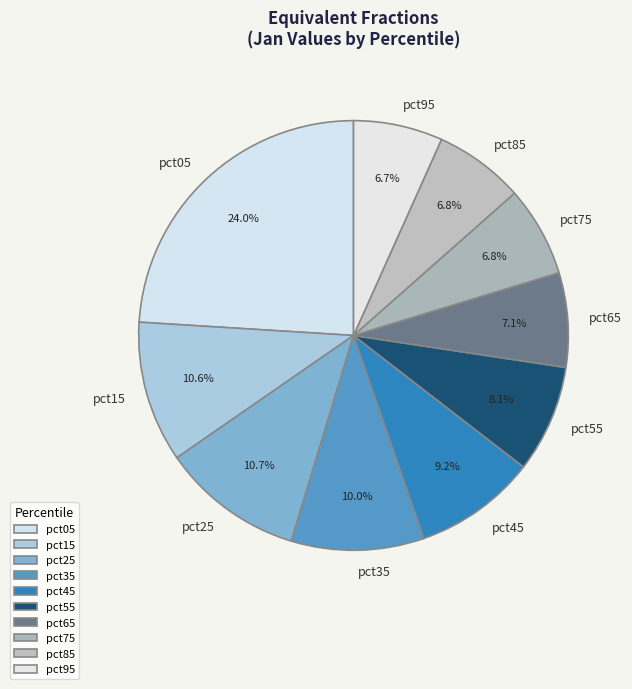

Between pct95 and pct55, which is larger?

pct55